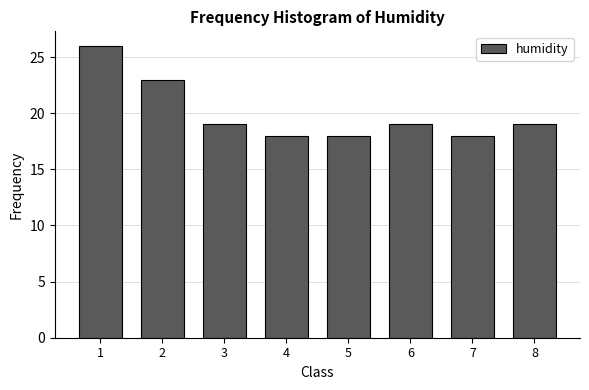

Reading right to left, what are all the values shown in this chart?

19	18	19	18	18	19	23	26